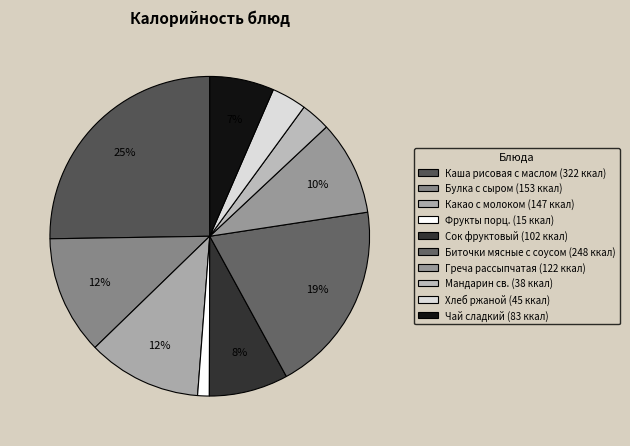

Does Булка с сыром represent more than half of the total?

No